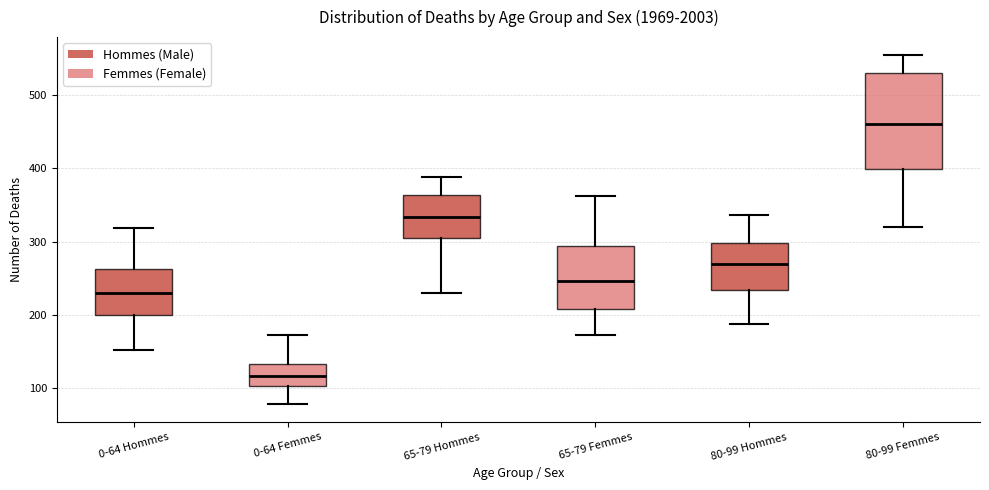

Comparing the boxes themselves (not the whiskers), which one is the tallest?

80-99 Femmes